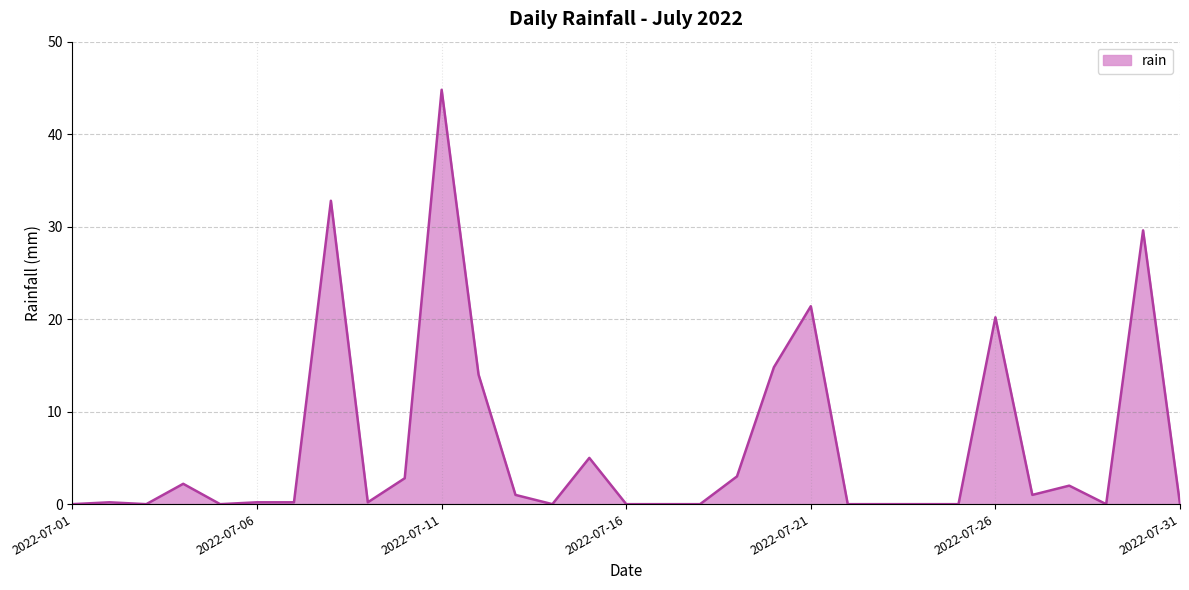

What is the difference between the maximum and minimum values?

44.8